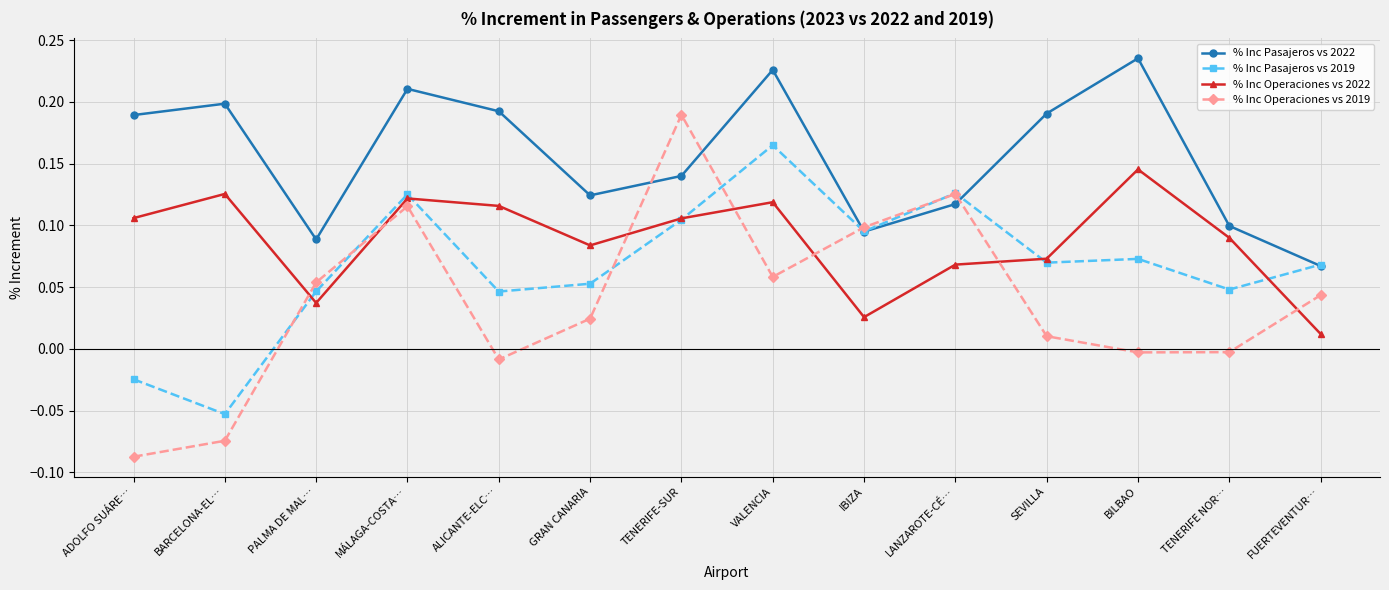

How many interior local valleys does the % Inc Pasajeros vs 2022 series have?

3